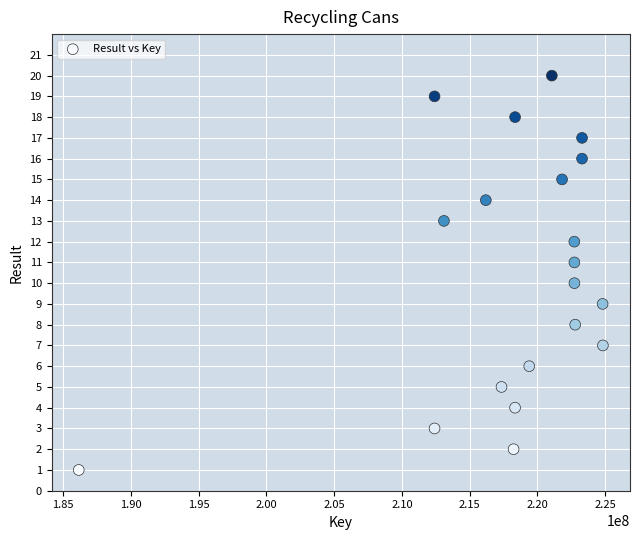

What is the range of X values (max minus min)?

38689038